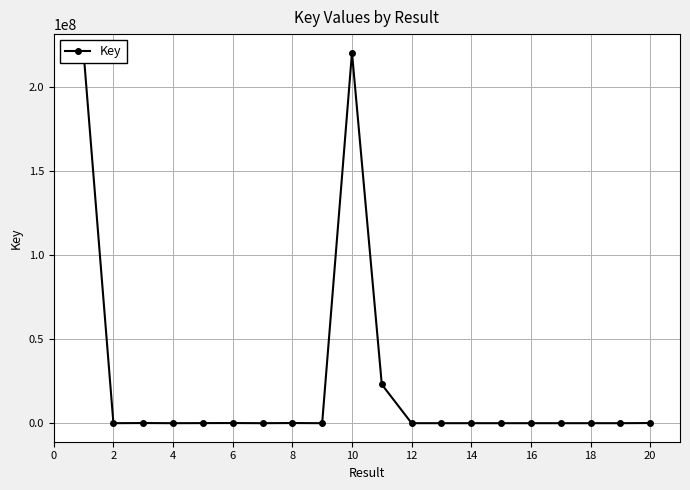

True or false: there are more than 2 points higher than both neighbors.

True